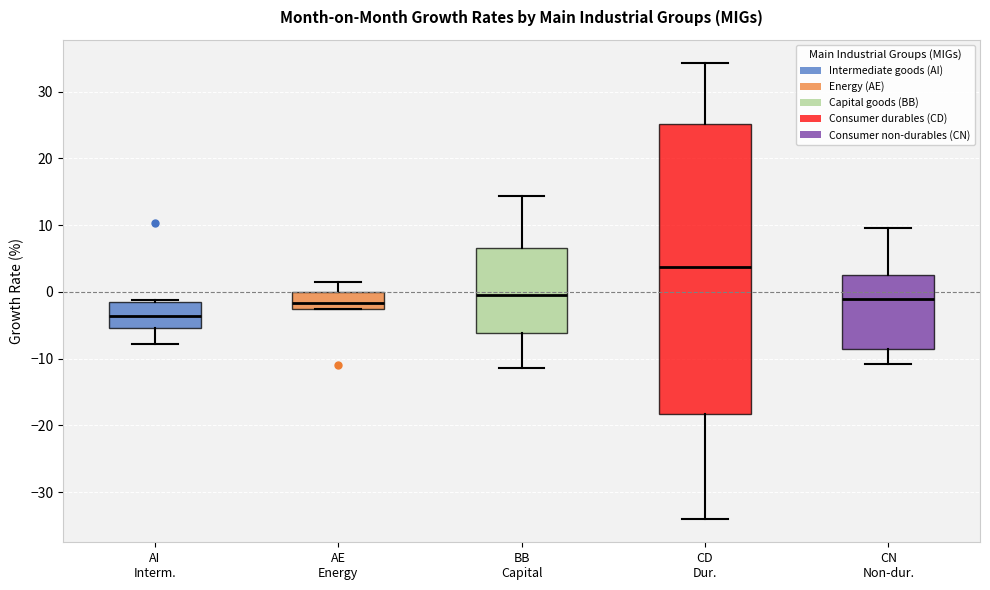

Where does the lower whisker of the box for CN Non-dur. end on the y-axis? The values are not printed on the chart, so give them approximately, as read against the axis.

-11